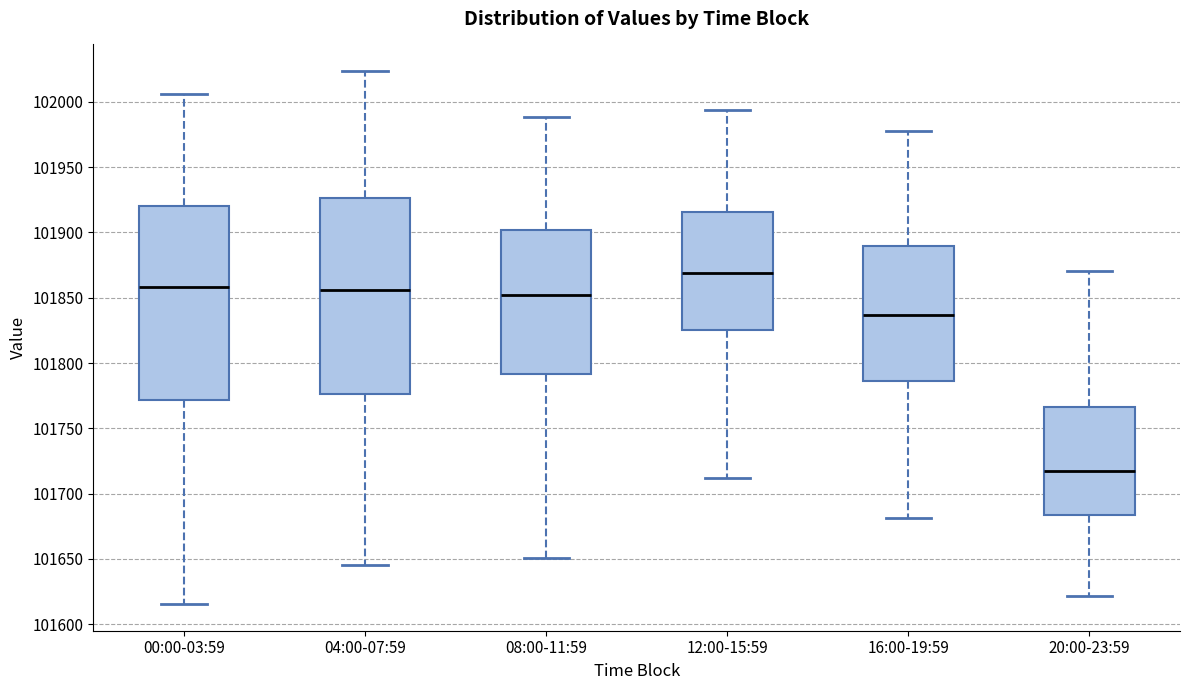

Reading left to right, transcribe this box plot: for each box, give where its median line is, the range the box spans, and where its two whiskers end, as read against the y-axis. The values are not printed on the chart, so give them approximately, as read against the axis.

00:00-03:59: median 101860, box 101770 to 101920, whiskers 101615 to 102005
04:00-07:59: median 101855, box 101775 to 101925, whiskers 101645 to 102025
08:00-11:59: median 101850, box 101790 to 101900, whiskers 101650 to 101990
12:00-15:59: median 101870, box 101825 to 101915, whiskers 101710 to 101995
16:00-19:59: median 101835, box 101785 to 101890, whiskers 101680 to 101980
20:00-23:59: median 101715, box 101685 to 101765, whiskers 101620 to 101870